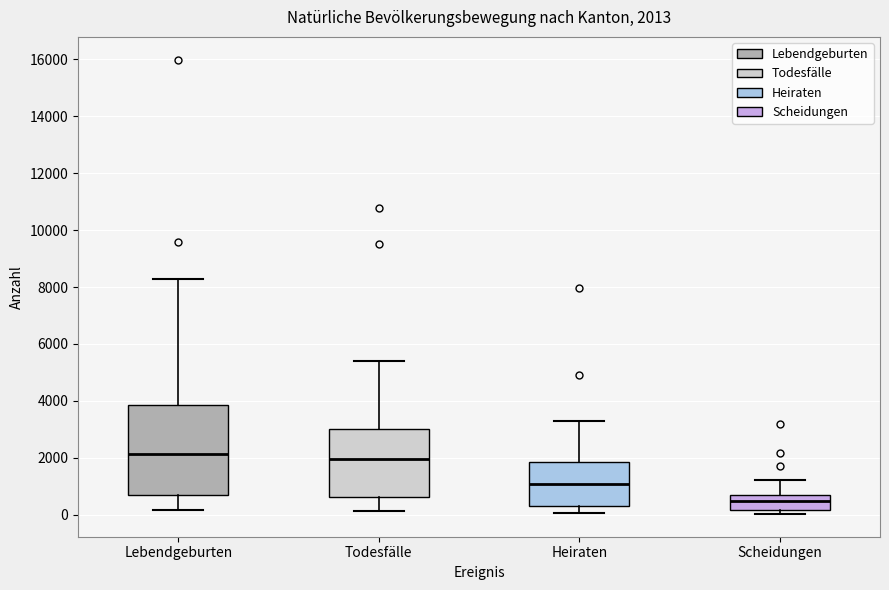

Comparing the boxes themselves (not the whiskers), which one is the tallest?

Lebendgeburten